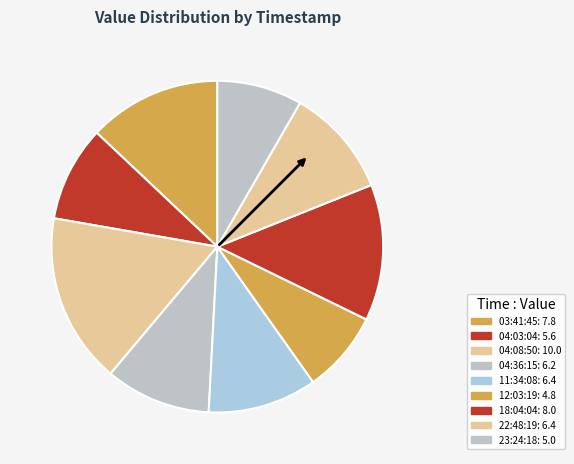

Which slice is the smallest?

2018-09-19T12:03:19.802Z